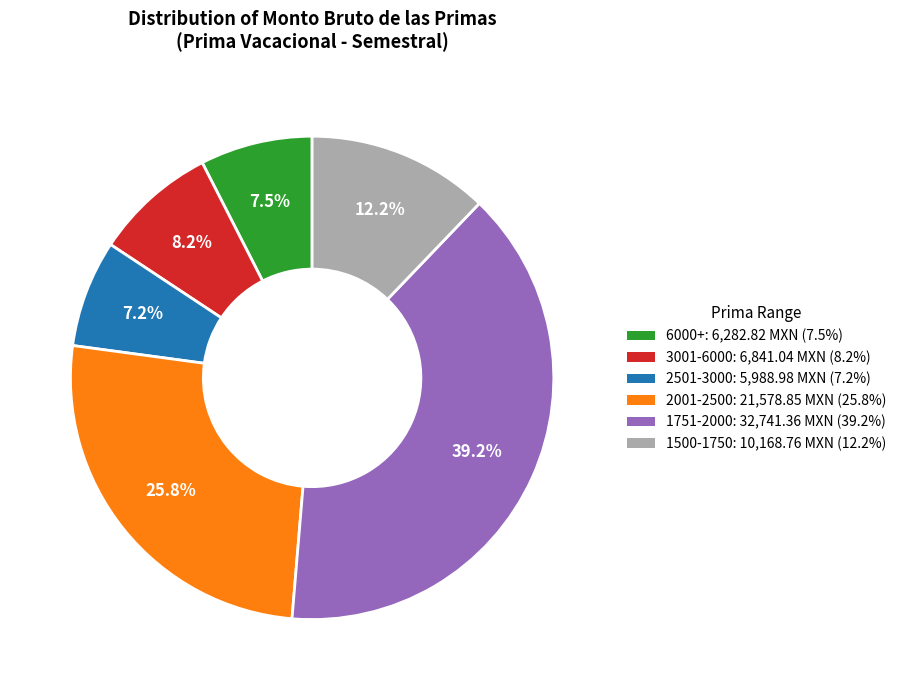

Is there any slice that represents more than half of the pie?

No